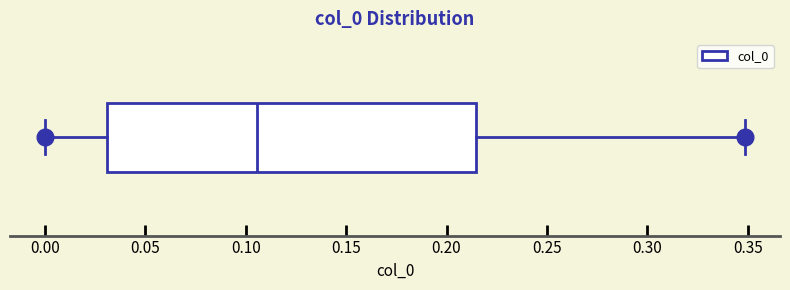

Read this box plot against the x-axis: the position of the median line, the range covered by the box, and the ends of both whiskers. The values are not printed on the chart, so give them approximately, as read against the axis.

median 0.105, box 0.030 to 0.215, whiskers 0.000 to 0.350